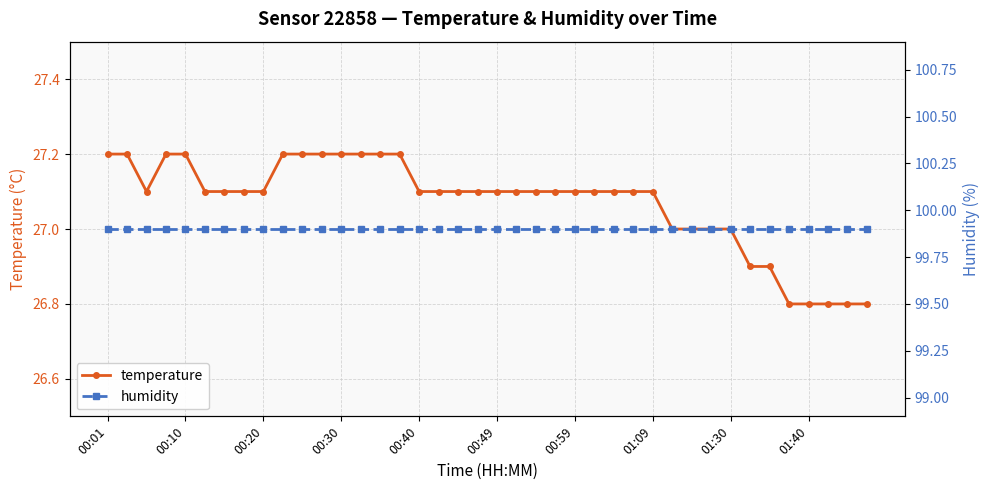

What is the highest value of the temperature series?

27.2